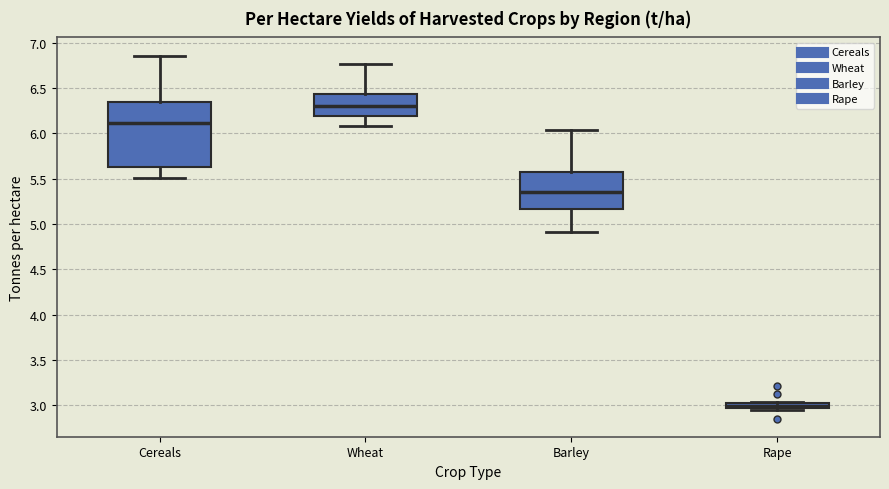

Where does the lower whisker of the box for Wheat end on the y-axis? The values are not printed on the chart, so give them approximately, as read against the axis.

6.10